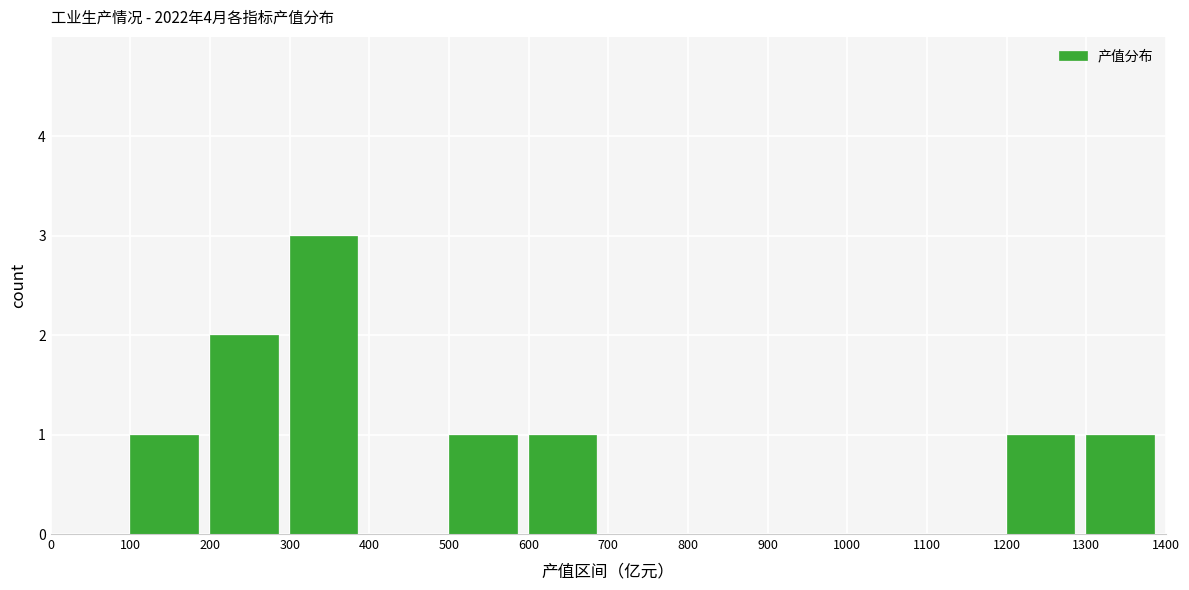

Reading left to right, list every bar in this chart as the range it spans on the x-axis followed by its height. The values are not printed on the chart, so give them approximately, as read against the axis.

0 to 100: 0
100 to 200: 1
200 to 300: 2
300 to 400: 3
400 to 500: 0
500 to 600: 1
600 to 700: 1
700 to 800: 0
800 to 900: 0
900 to 1000: 0
1000 to 1100: 0
1100 to 1200: 0
1200 to 1300: 1
1300 to 1400: 1